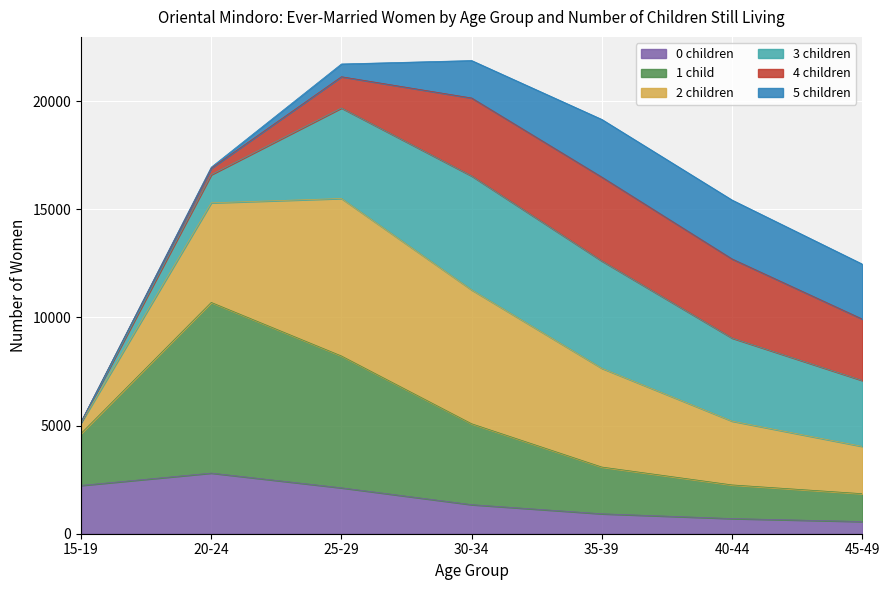

At which label does 0 children reach its peak?

20-24